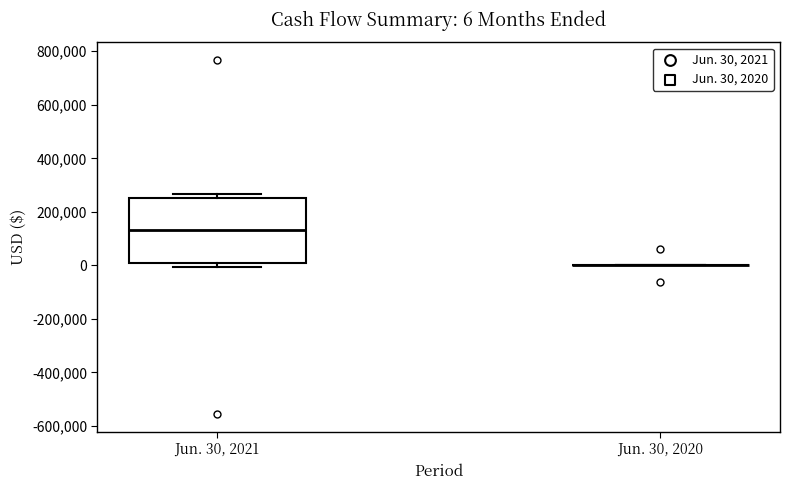

Which box is the tallest, from its lower edge to its upper edge?

Jun. 30, 2021